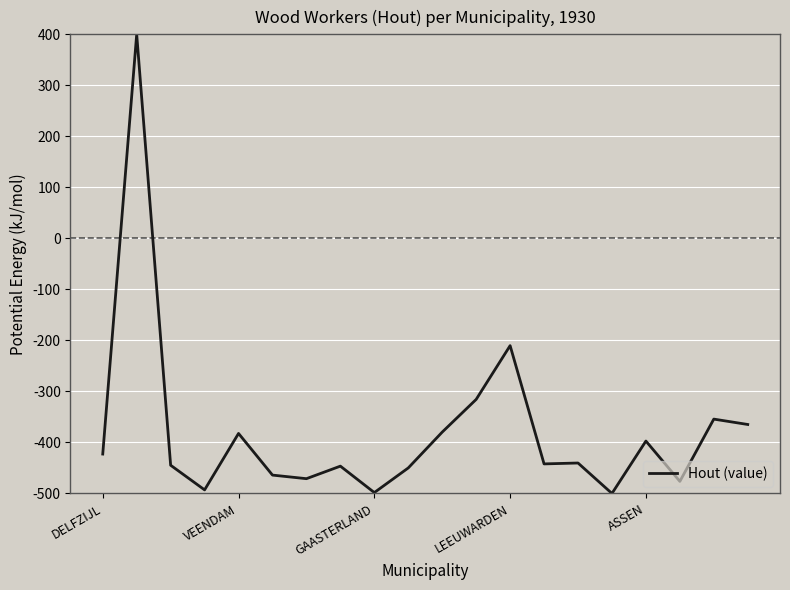

What is the difference between the maximum and minimum values?

900.0